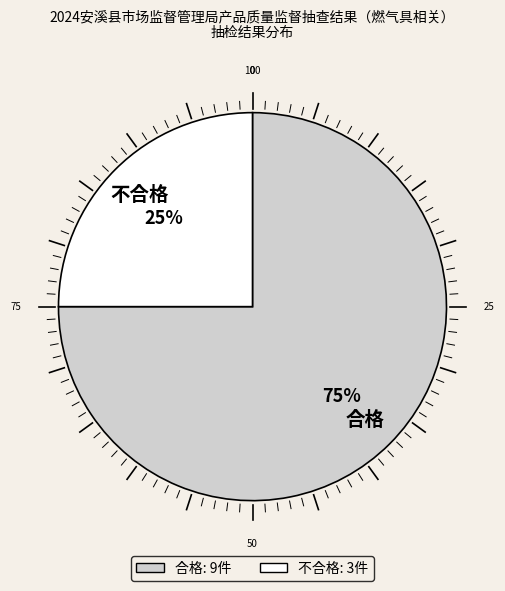

What percentage is the 不合格 slice, to the nearest percent?

25%